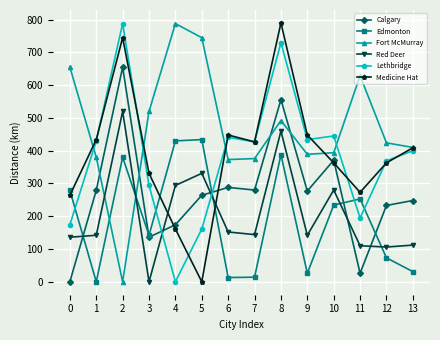

What is the maximum value for Lethbridge?

788